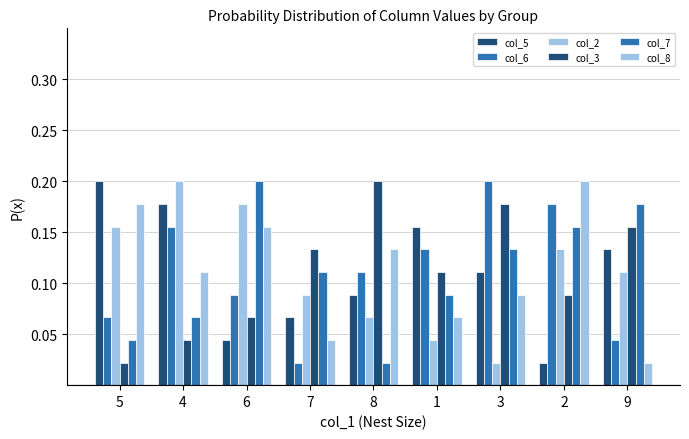

At which category does the chart reach its peak across all series?

5